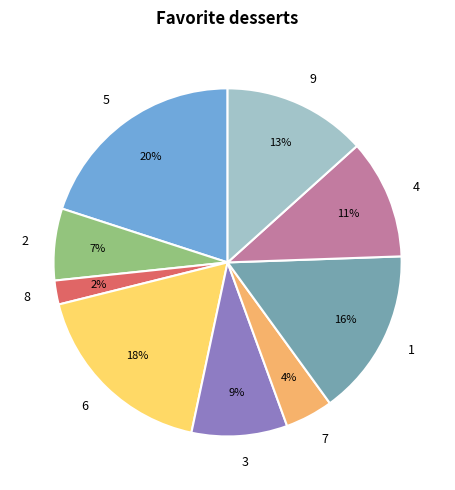

To the nearest percent, what is the difference between the largest and smallest slice percentages?

18%